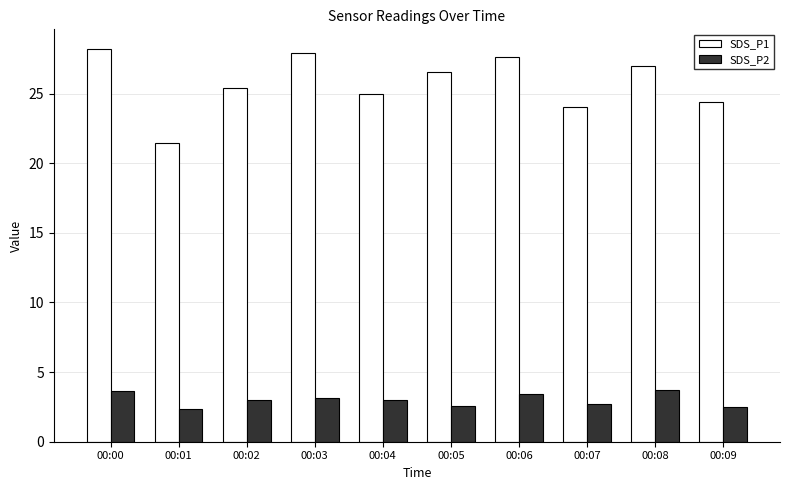

What is the difference between the SDS_P1 values at 00:02 and 00:08?

1.6